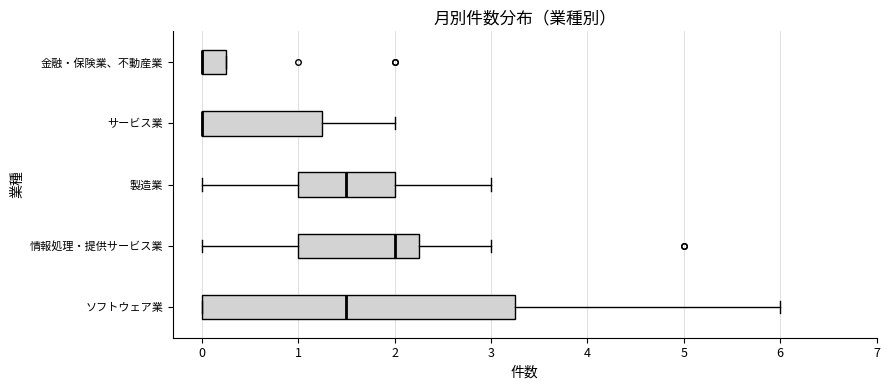

Reading bottom to top, read every box against the x-axis: the position of its median line, the range the box covers, and the ends of its whiskers. The values are not printed on the chart, so give them approximately, as read against the axis.

ソフトウェア業: median 1.5, box 0.0 to 3.3, whiskers 0.0 to 6.0
情報処理・提供サービス業: median 2.0, box 1.0 to 2.3, whiskers 0.0 to 3.0
製造業: median 1.5, box 1.0 to 2.0, whiskers 0.0 to 3.0
サービス業: median 0.0 (drawn on the box's left edge), box 0.0 to 1.3, whiskers 0.0 to 2.0
金融・保険業、不動産業: median 0.0 (drawn on the box's left edge), box 0.0 to 0.3, whiskers 0.0 to 0.3